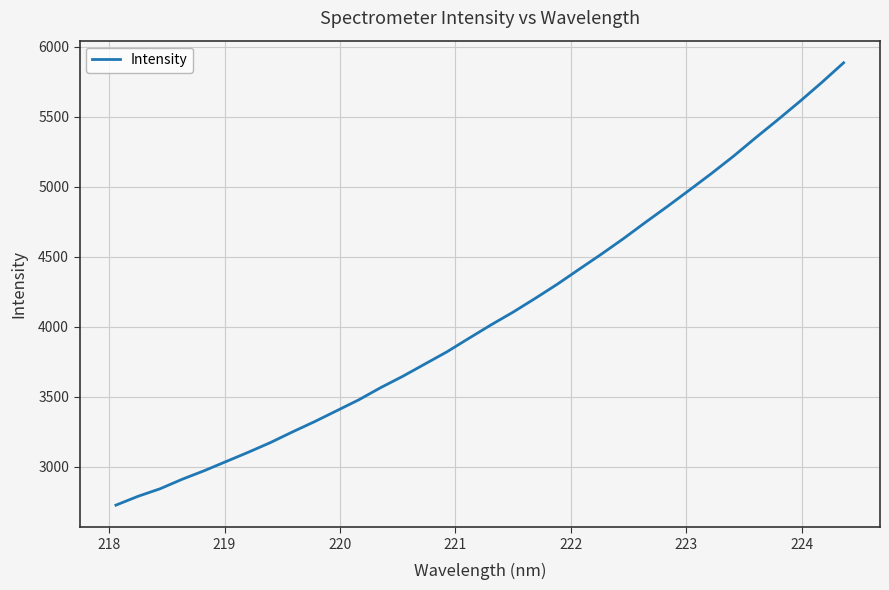

What is the greatest value displayed?

5885.6